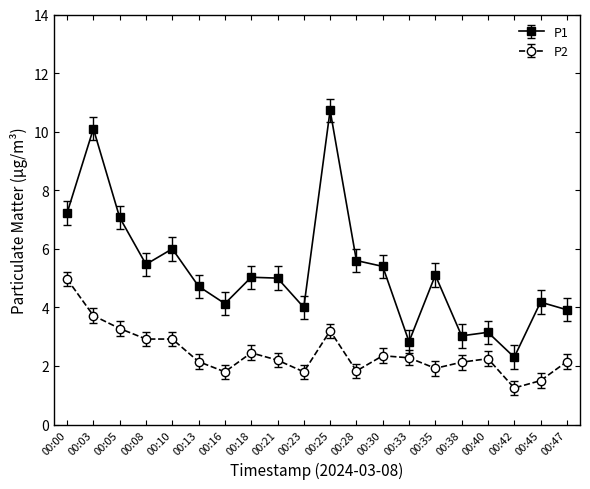

At which category does P1 reach its first local valley?

00:08